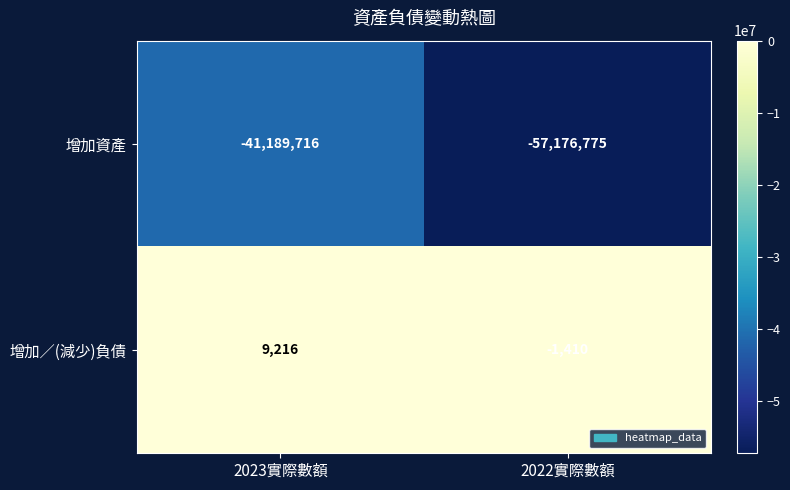

Reading left to right, what are all the values shown in this chart?

增加資產: 2023實際數額=-41189716	2022實際數額=-57176775
增加／(減少)負債: 2023實際數額=9216	2022實際數額=-1410